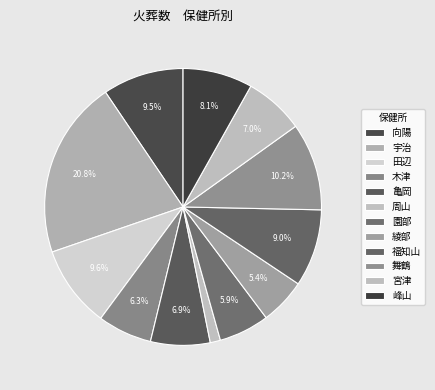

What percentage is NOT represented by 園部?

94.1%